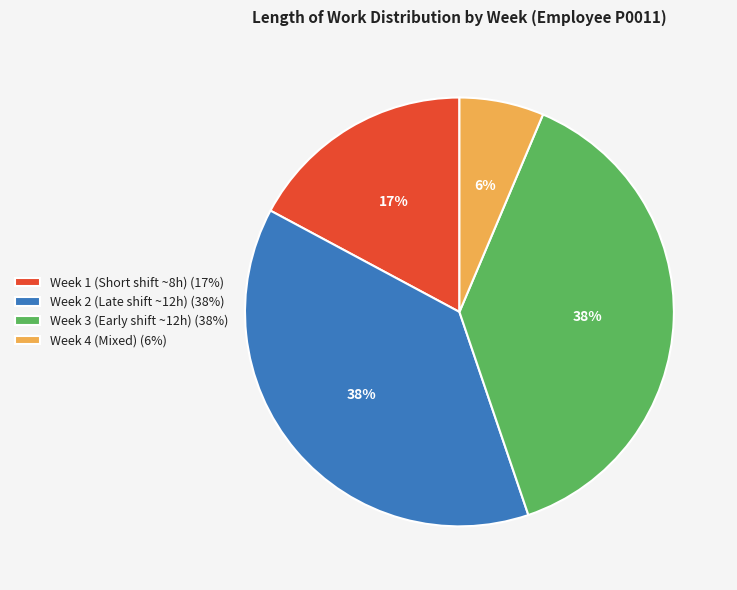

Which category has the smallest portion of the pie?

Week 4 (Mixed) (6%)